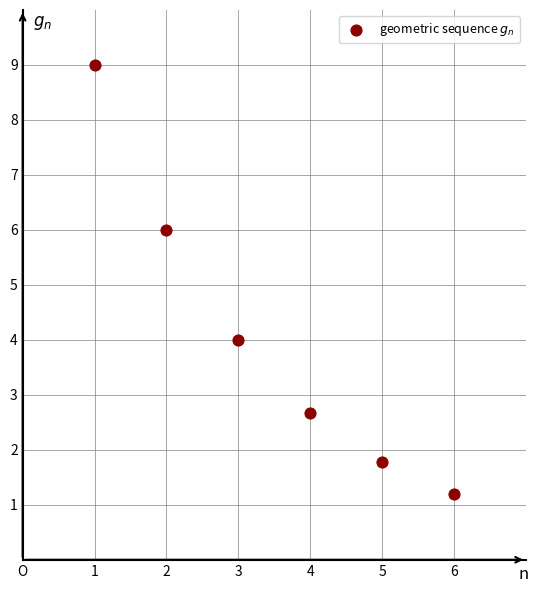

What is the range of Y values (max minus min)?

7.8